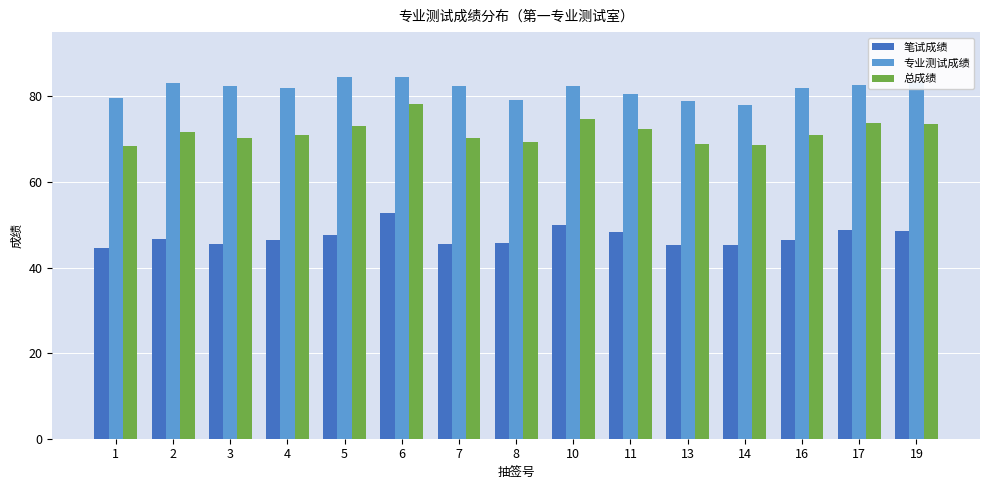

What is the average value of the 专业测试成绩 series?

81.7